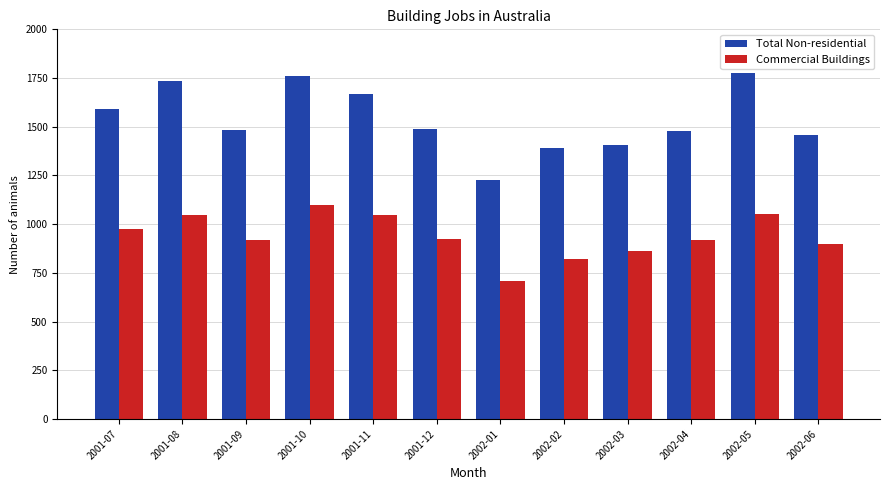

What is the label of the 1st bar from the right?

2002-06